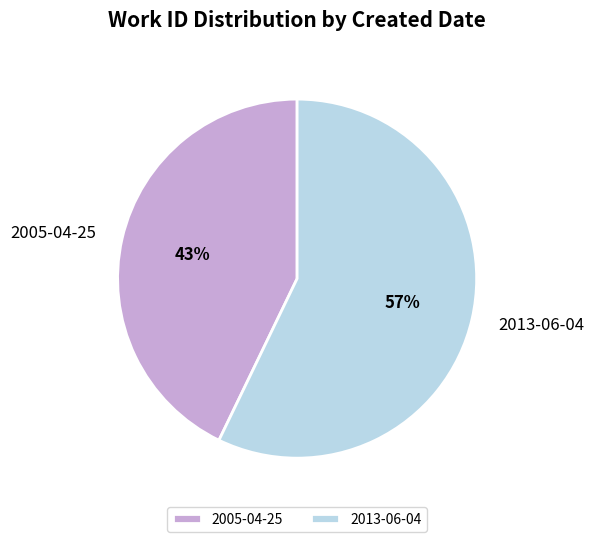

Does 2005-04-25 represent more than half of the total?

No